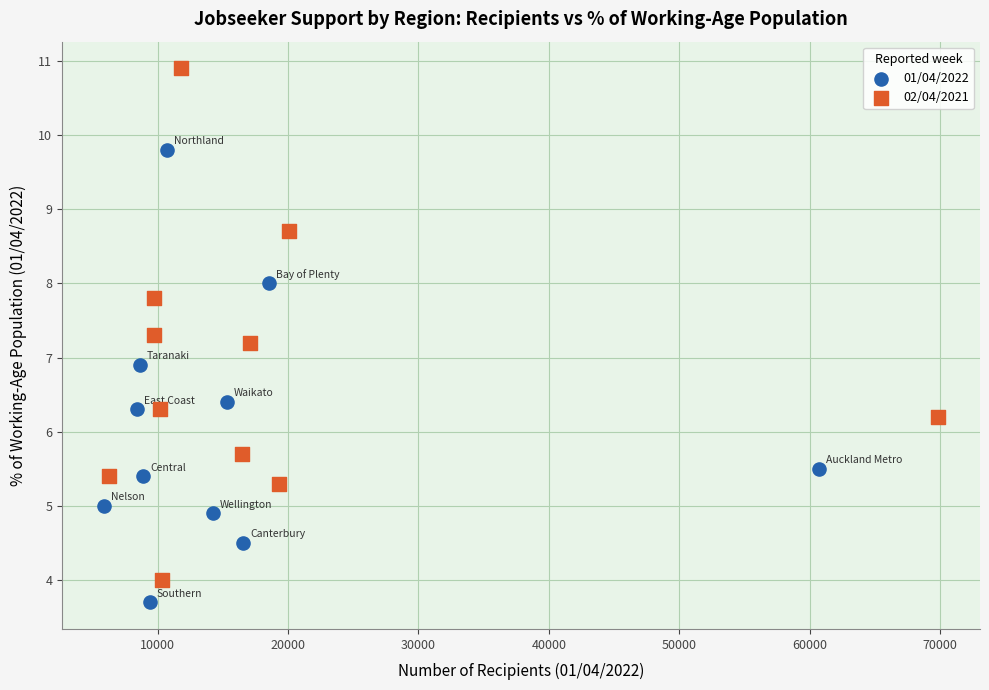

Which series reaches the maximum Y coordinate?

02/04/2021